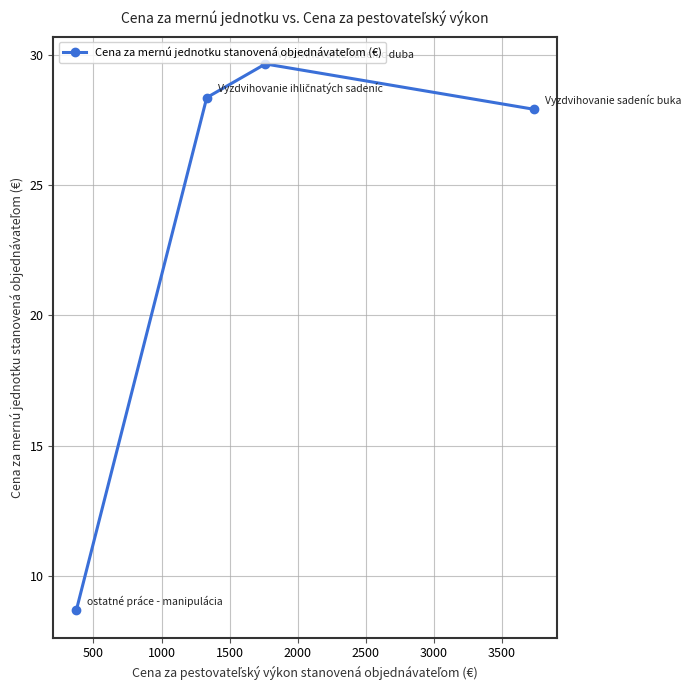

What is the value of the 4th point from the left?

27.9